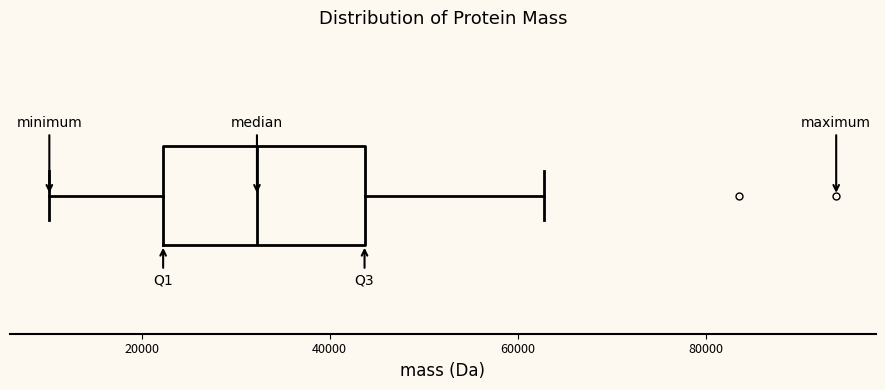

Where does the right whisker of the box end on the x-axis? The values are not printed on the chart, so give them approximately, as read against the axis.

62000